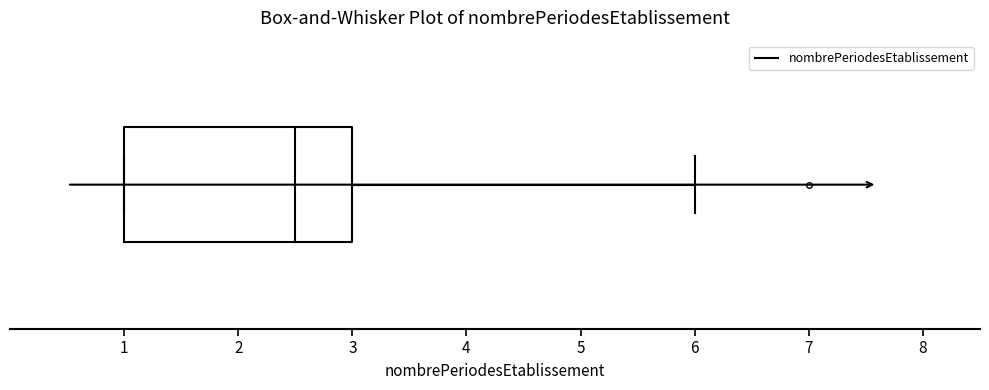

Transcribe this box plot: give where the median line is, the range the box spans, and where the two whiskers end, as read against the x-axis. The values are not printed on the chart, so give them approximately, as read against the axis.

median 2.5, box 1.0 to 3.0, whiskers 1.0 to 6.0